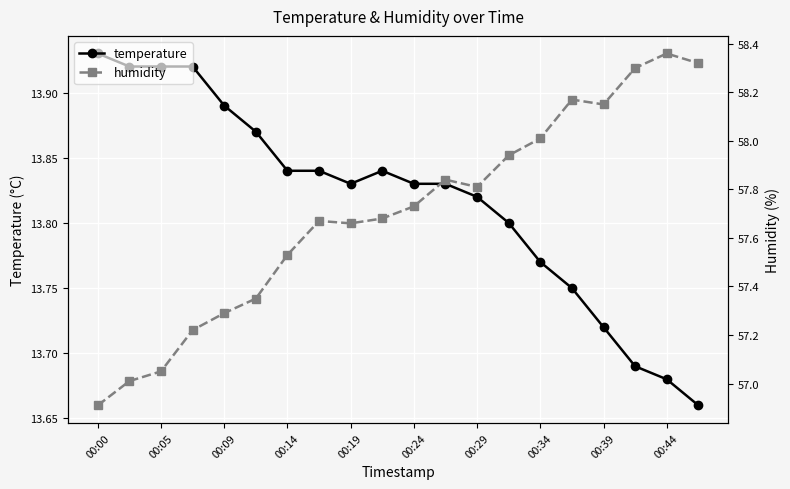

Which category has the highest value in the temperature series?

00:00